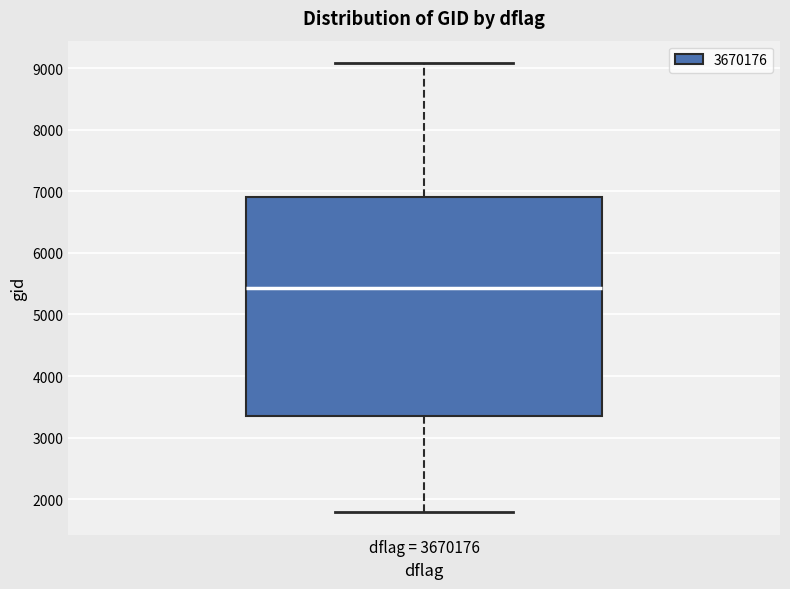

Transcribe this box plot: give where the median line is, the range the box spans, and where the two whiskers end, as read against the y-axis. The values are not printed on the chart, so give them approximately, as read against the axis.

median 5400, box 3400 to 6900, whiskers 1800 to 9100